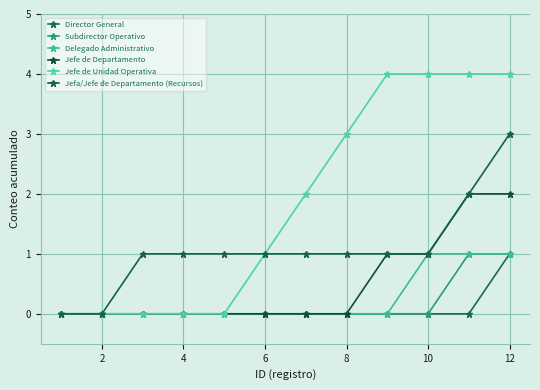

What is the greatest value displayed?

4